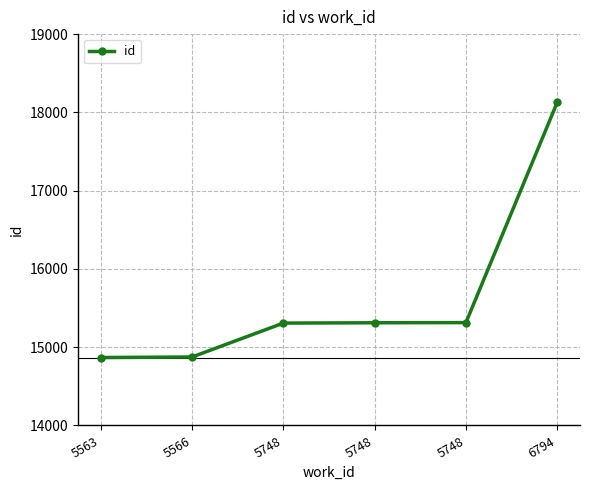

Count the number of data series in this chart.

1